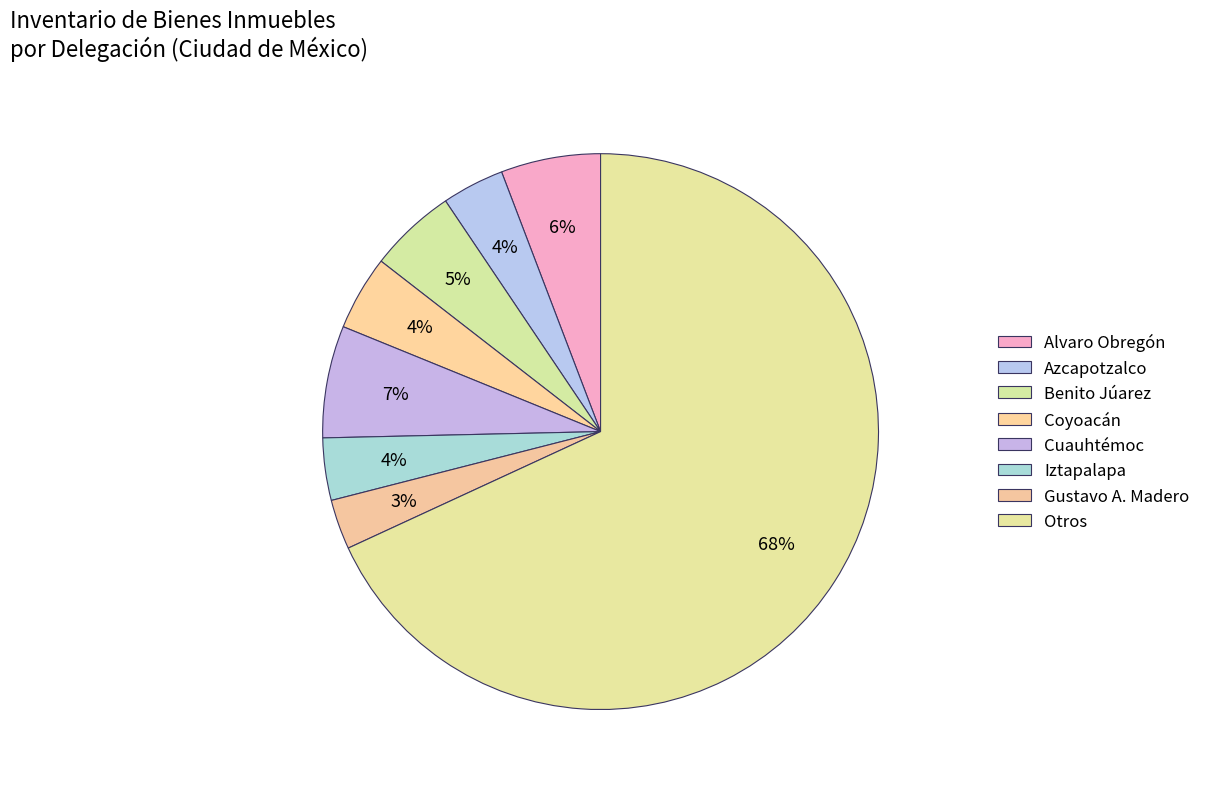

Count the number of slices in the pie.

8